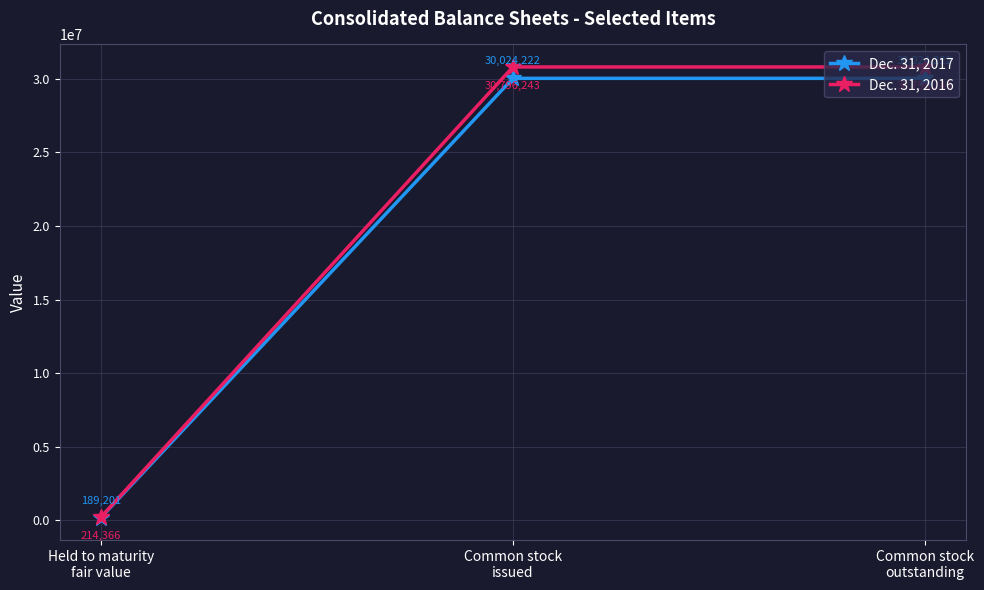

What is the greatest value displayed?

30796243